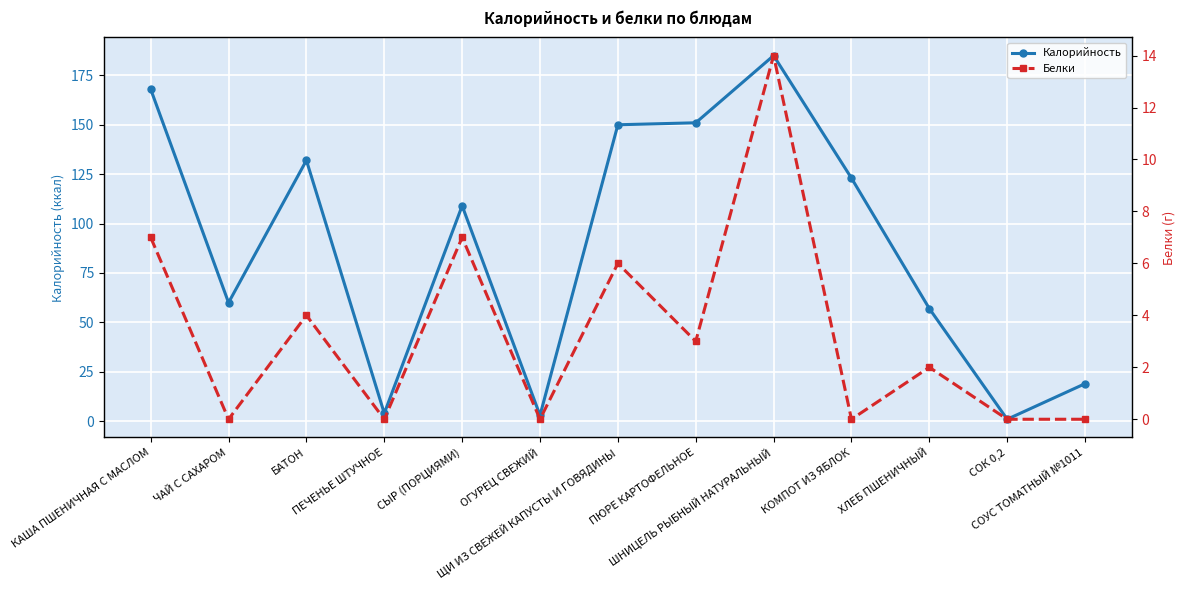

Which series has the largest total across all categories?

Калорийность